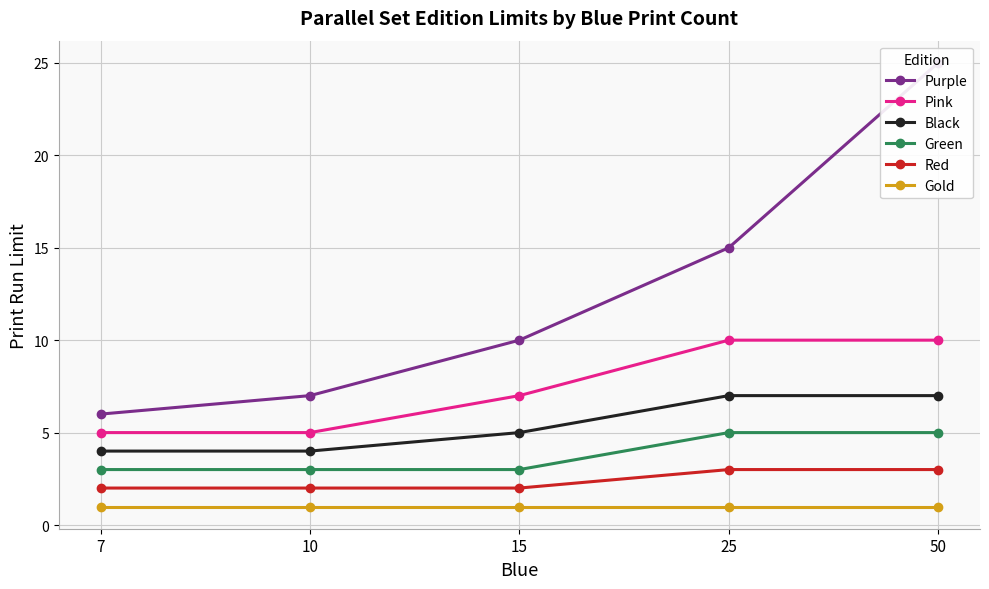

True or false: Gold and Pink cross at least once.

False